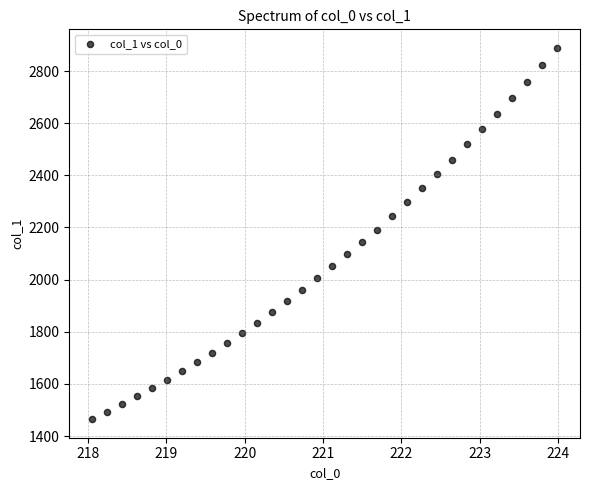

What is the range of Y values (max minus min)?

1423.5